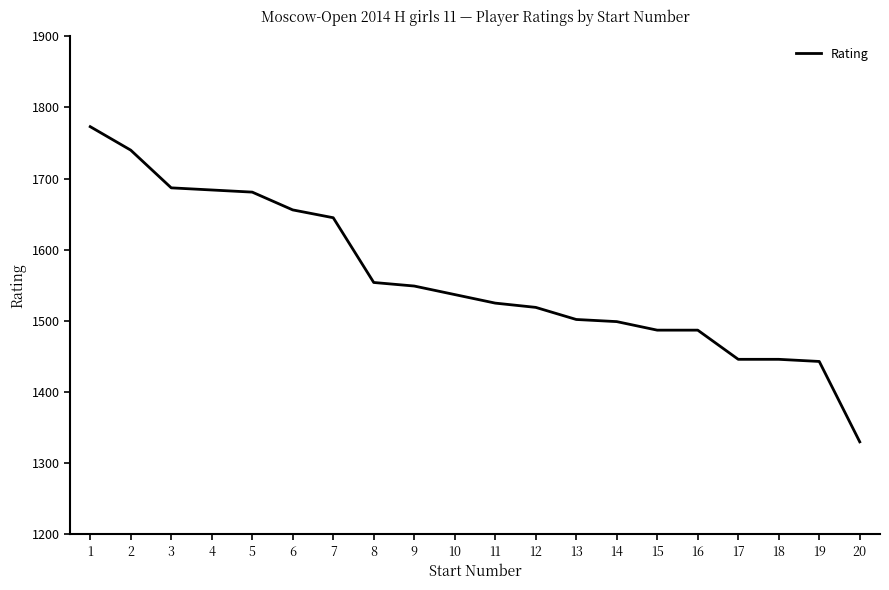

What is the sum of the values at 8 and 20?

2884